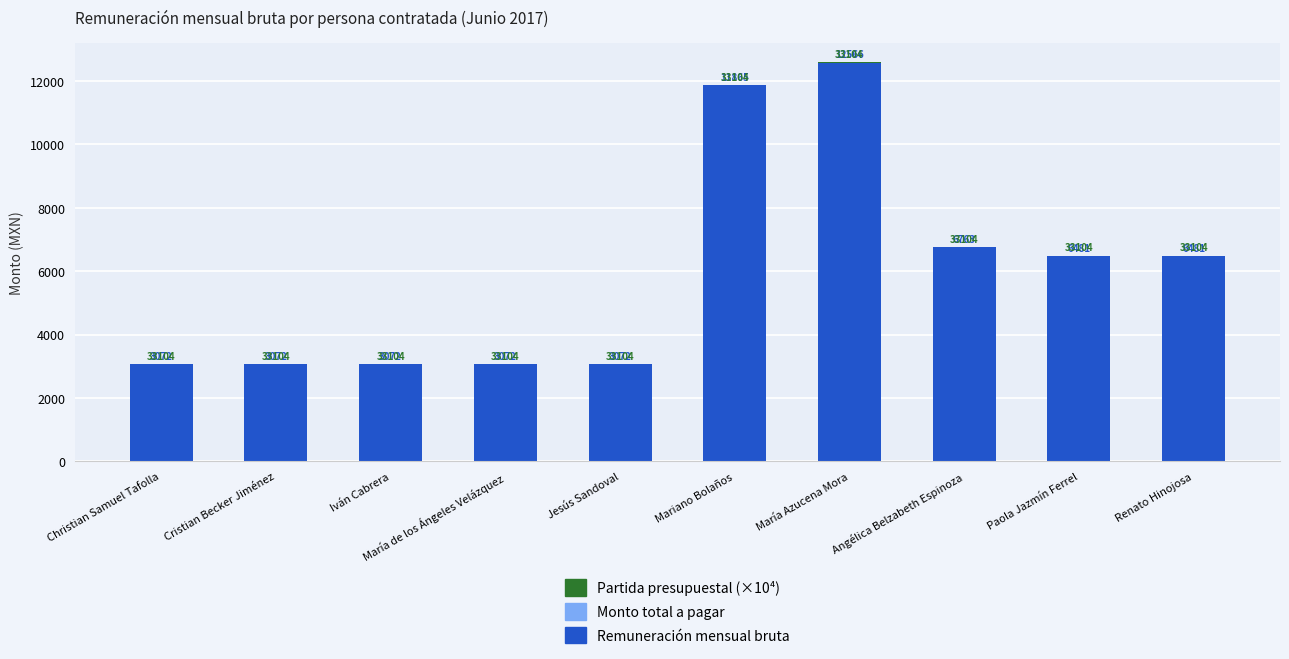

What is the approximate value of Remuneración mensual bruta at Paola Jazmín Ferrel?

6481.0